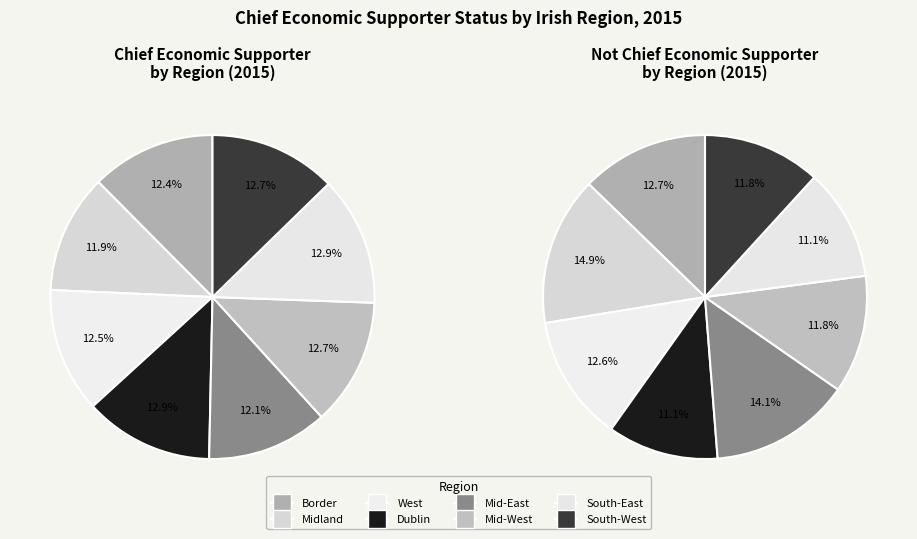

Rank the categories by Not chief economic supporter value from lowest to highest.

Dublin, South-East, Mid-West, South-West, West, Border, Mid-East, Midland